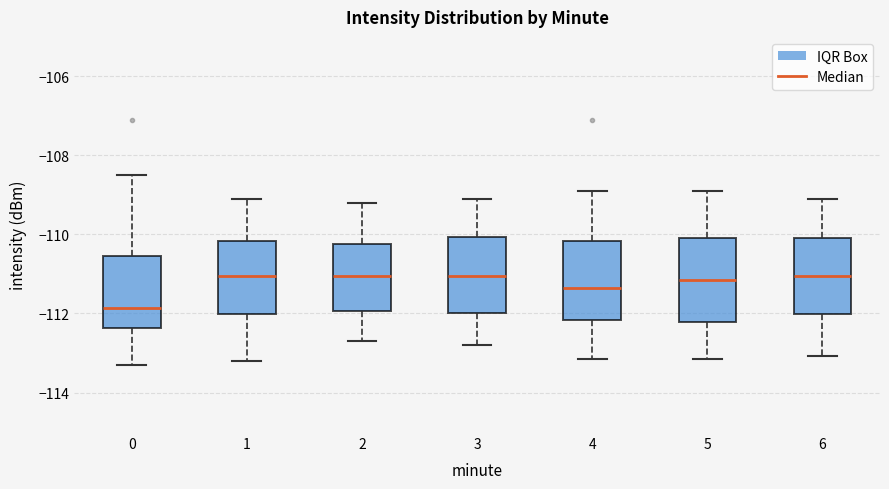

Reading left to right, transcribe this box plot: for each box, give where its median line is, the range the box spans, and where its two whiskers end, as read against the y-axis. The values are not printed on the chart, so give them approximately, as read against the axis.

0: median -111.8, box -112.4 to -110.6, whiskers -113.4 to -108.4
1: median -111.0, box -112.0 to -110.2, whiskers -113.2 to -109.0
2: median -111.0, box -112.0 to -110.2, whiskers -112.6 to -109.2
3: median -111.0, box -112.0 to -110.0, whiskers -112.8 to -109.0
4: median -111.4, box -112.2 to -110.2, whiskers -113.2 to -109.0
5: median -111.2, box -112.2 to -110.0, whiskers -113.2 to -109.0
6: median -111.0, box -112.0 to -110.0, whiskers -113.0 to -109.0